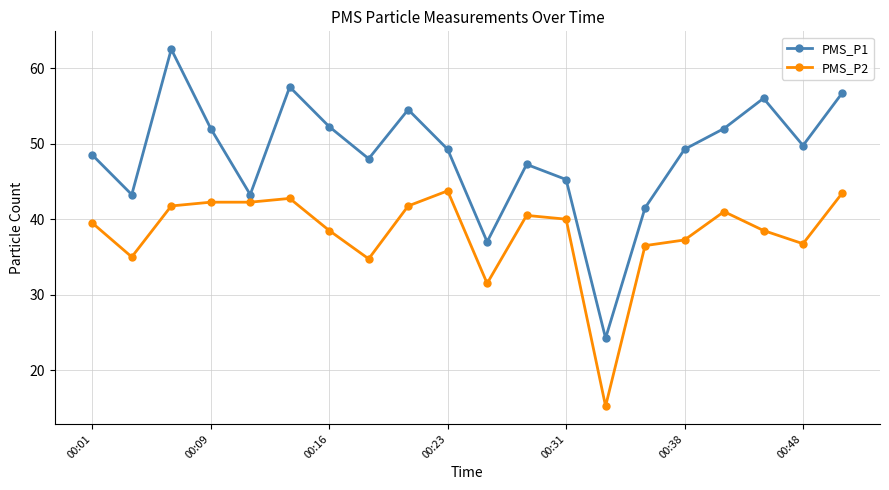

What is the sum of all PMS_P2 values?

763.0